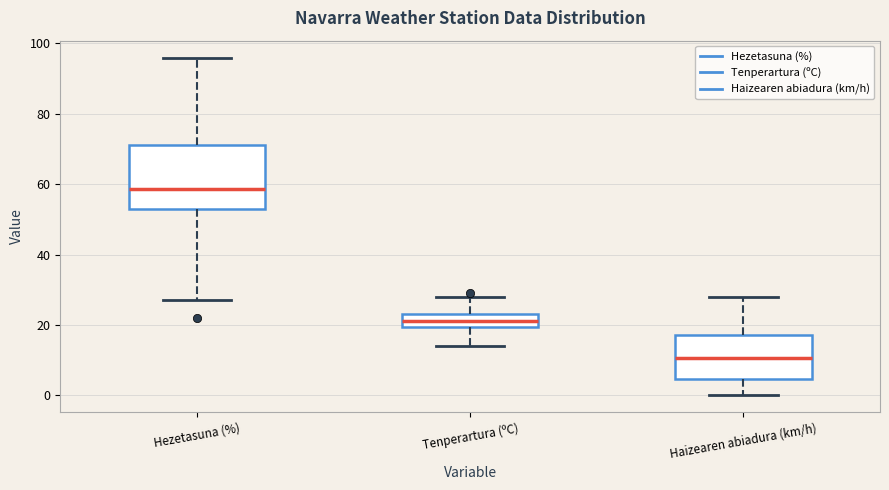

Which box is the tallest, from its lower edge to its upper edge?

Hezetasuna (%)